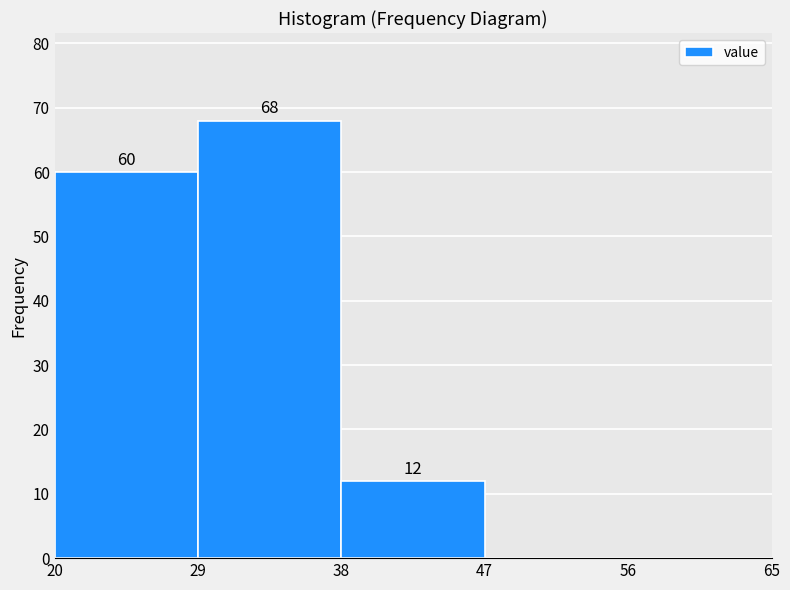

Over which range of the x-axis is the bar tallest?

29 to 38